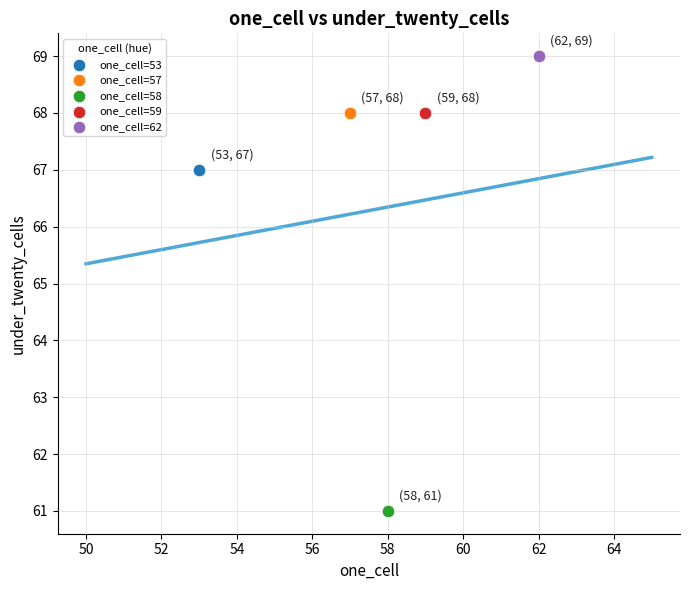

What are all the series names shown in the legend?

one_cell=53, one_cell=57, one_cell=58, one_cell=59, one_cell=62